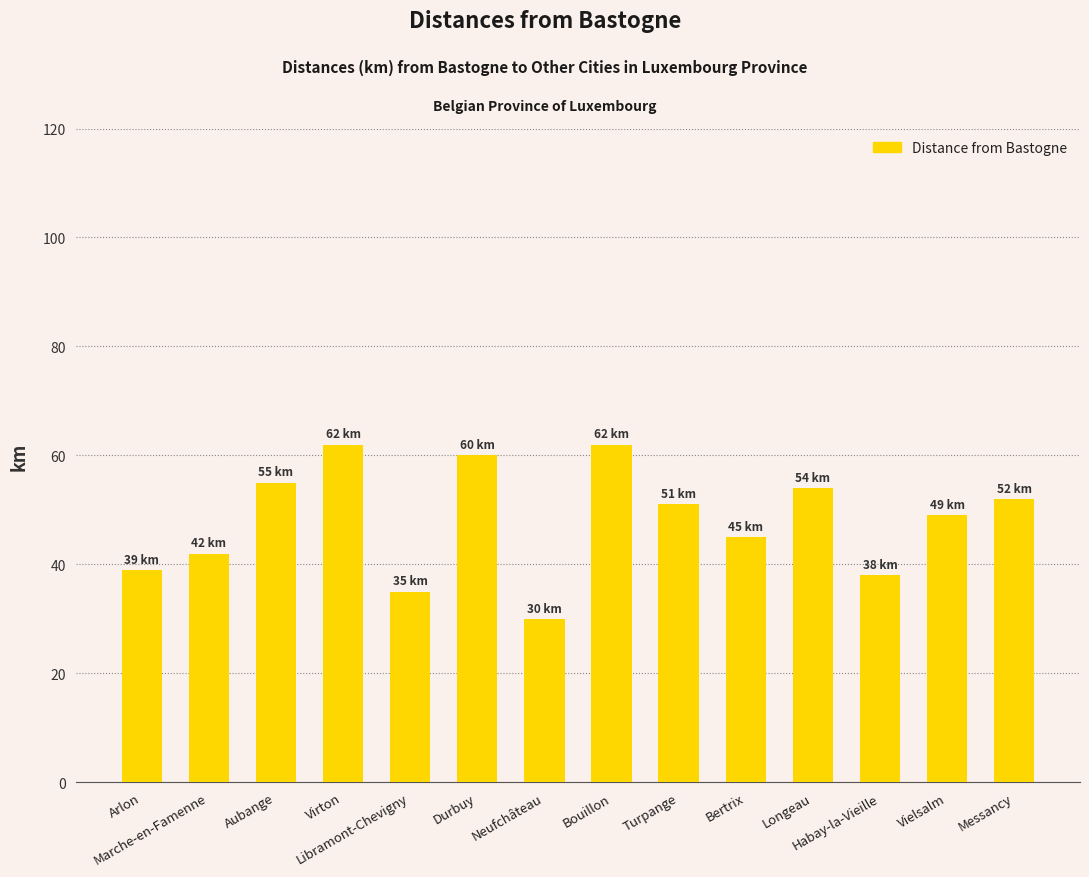

The value at Bouillon is 34. True or false?

False